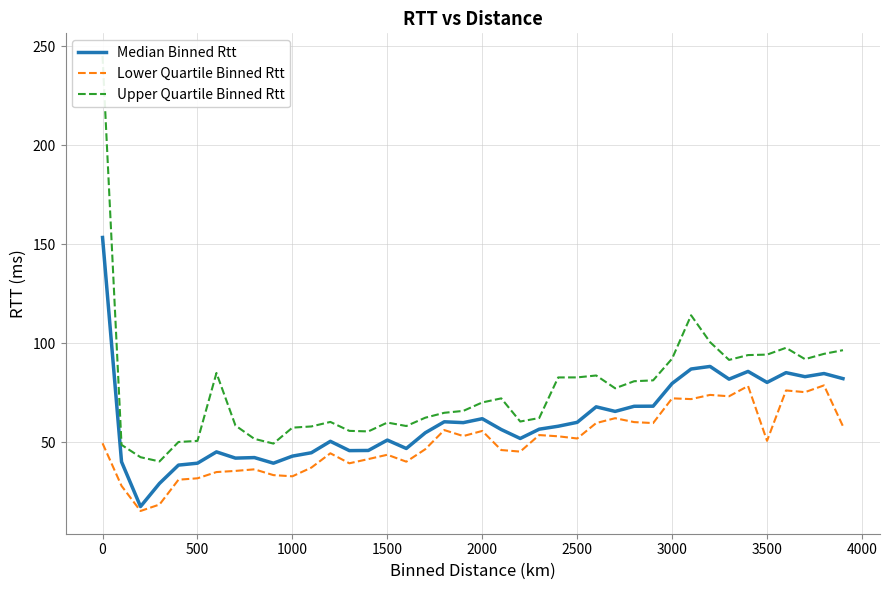

How many values in the Lower Quartile Binned Rtt series are below 50?

20